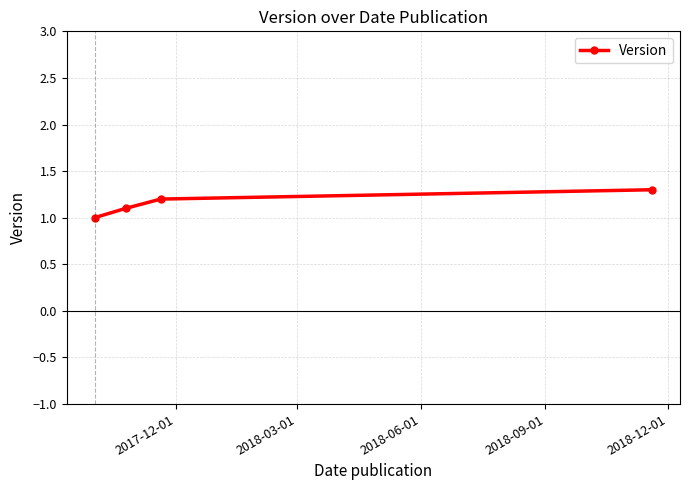

Reading left to right, list all the values displayed in this chart.

1.0	1.1	1.2	1.3